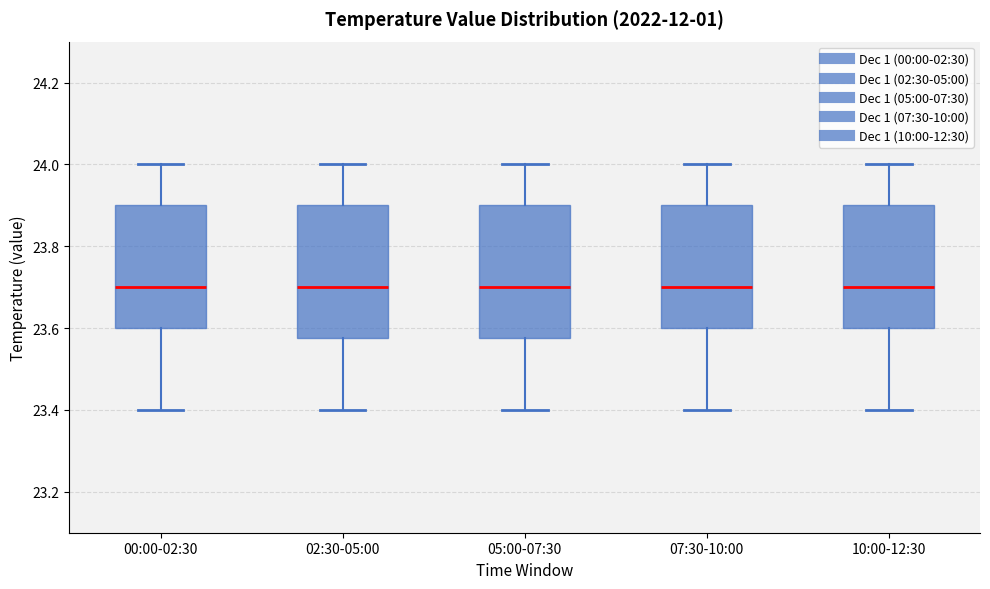

Where does the upper whisker of the box for 05:00-07:30 end on the y-axis? The values are not printed on the chart, so give them approximately, as read against the axis.

24.00